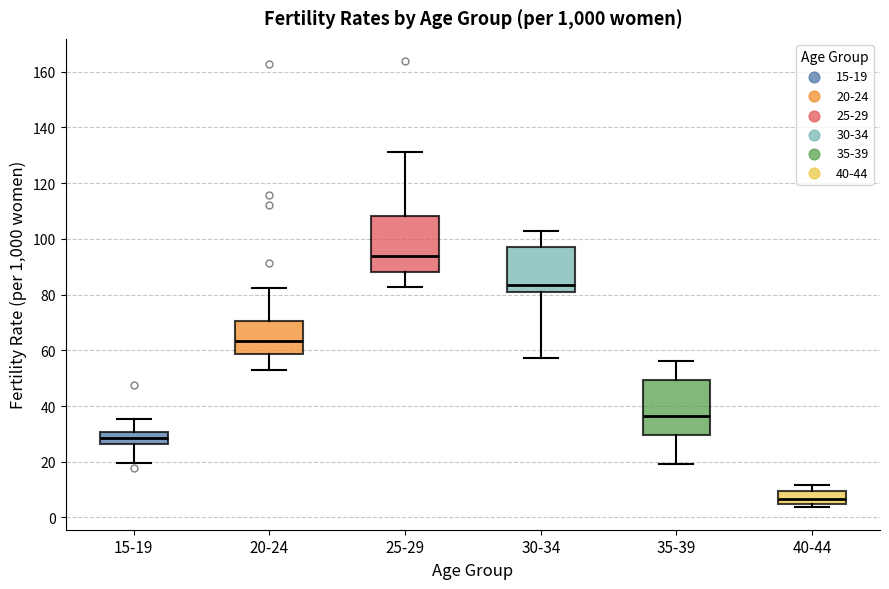

Reading left to right, transcribe this box plot: for each box, give where its median line is, the range the box spans, and where its two whiskers end, as read against the y-axis. The values are not printed on the chart, so give them approximately, as read against the axis.

15-19: median 28, box 26 to 30, whiskers 20 to 36
20-24: median 64, box 58 to 70, whiskers 52 to 82
25-29: median 94, box 88 to 108, whiskers 82 to 132
30-34: median 84, box 82 to 98, whiskers 58 to 102
35-39: median 36, box 30 to 50, whiskers 20 to 56
40-44: median 6, box 4 to 10, whiskers 4 (just below the box's lower edge) to 12